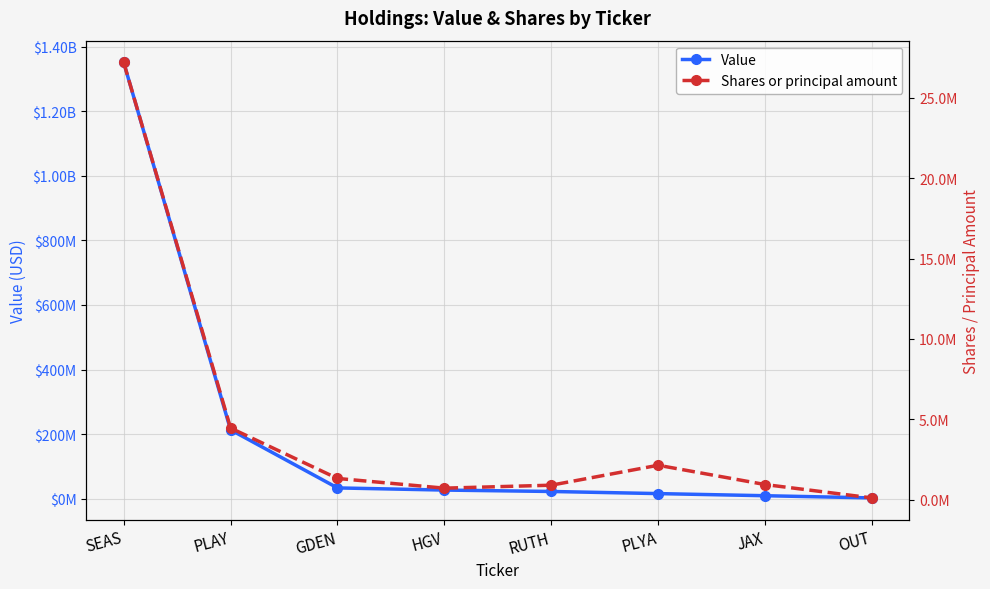

Is this an area chart (filled region under the line)?

No